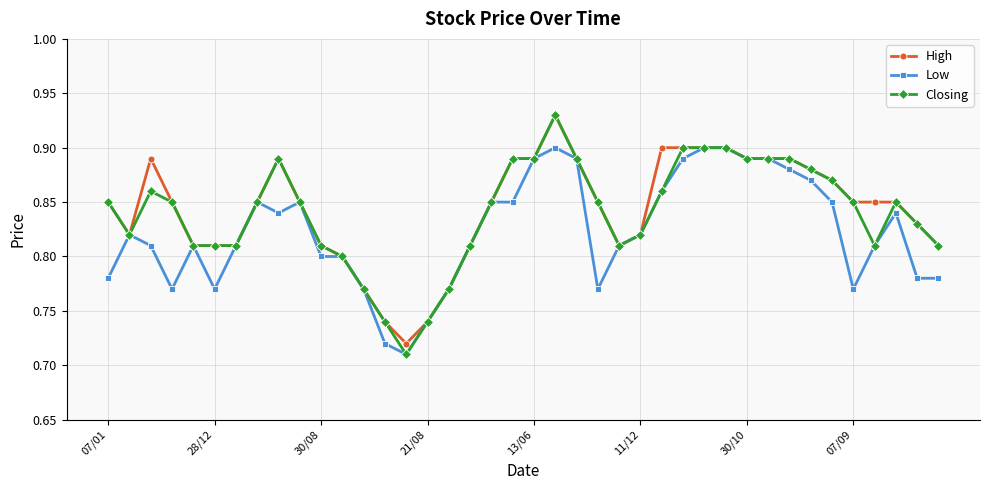

Which series has the widest spread of values?

Closing